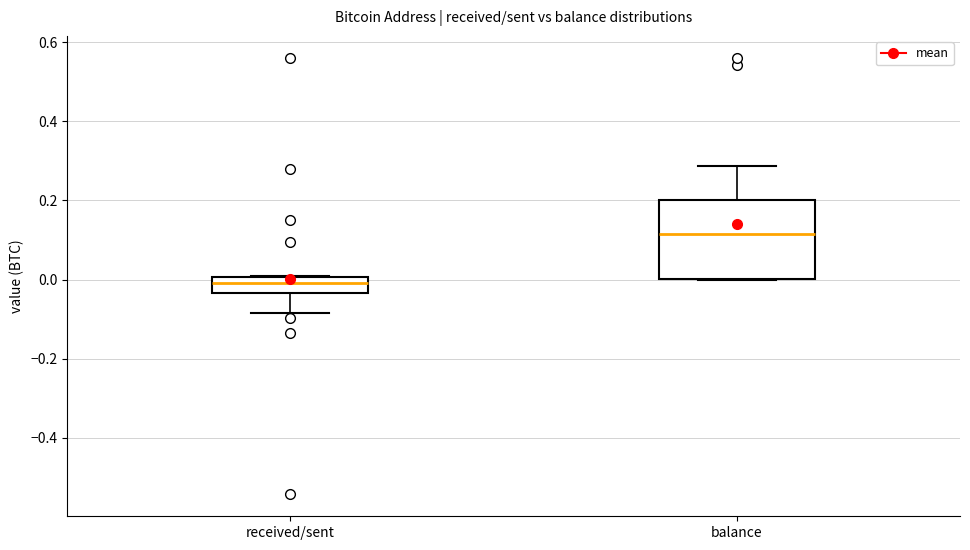

Where is the upper edge of the box for received/sent on the y-axis? The values are not printed on the chart, so give them approximately, as read against the axis.

0.00